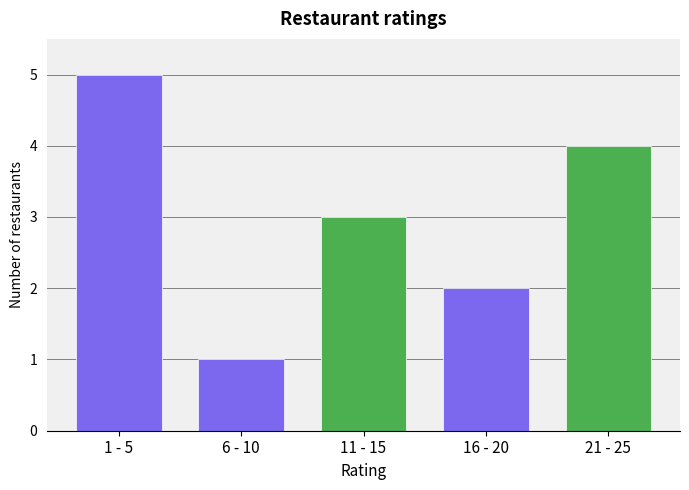

Reading left to right, what are all the values shown in this chart?

5	1	3	2	4